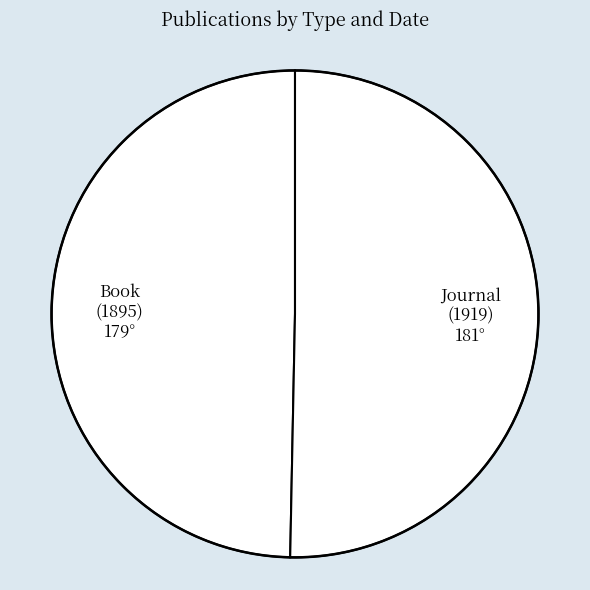

Rank the categories by value from highest to lowest.

Journal (1919), Book (1895)